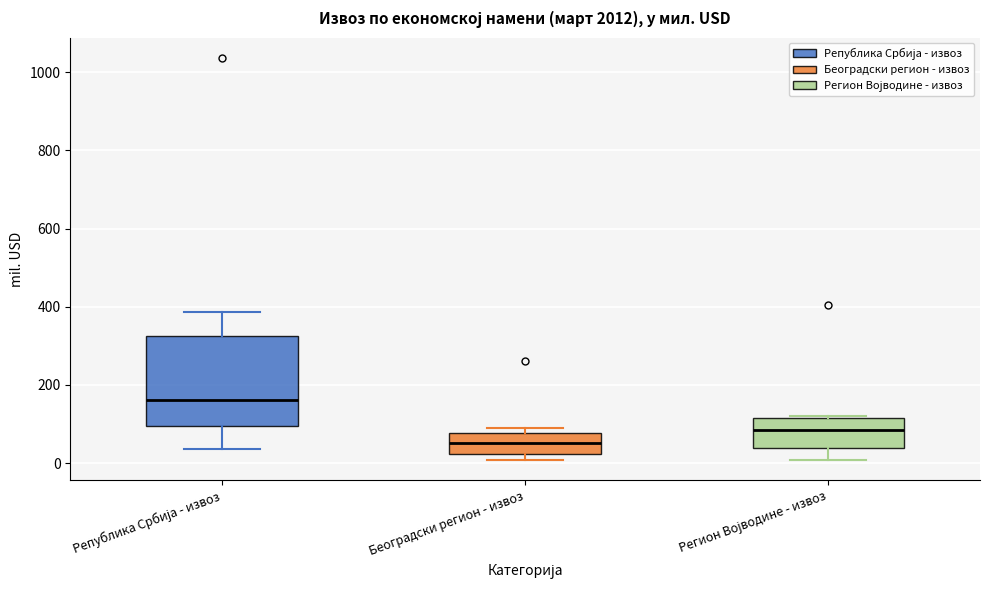

Where is the upper edge of the box for Република Србија - извоз on the y-axis? The values are not printed on the chart, so give them approximately, as read against the axis.

320